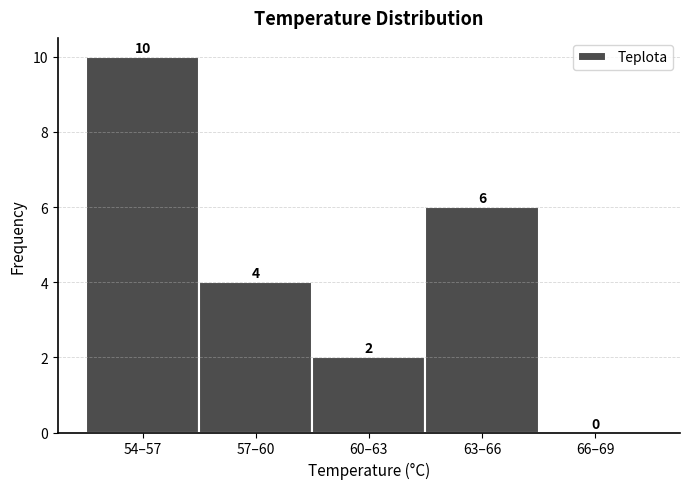

Reading left to right, list all the values displayed in this chart.

54–57=10	57–60=4	60–63=2	63–66=6	66–69=0